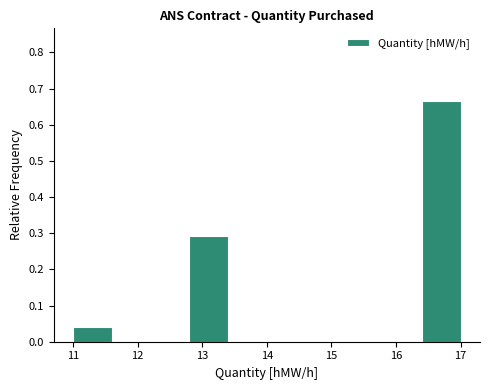

Reading left to right, transcribe this chart: for each bar, give the range it covers on the x-axis and its height. The values are not printed on the chart, so give them approximately, as read against the axis.

11.0 to 11.6: 0.04
11.6 to 12.2: 0
12.2 to 12.8: 0
12.8 to 13.4: 0.29
13.4 to 14.0: 0
14.0 to 14.6: 0
14.6 to 15.2: 0
15.2 to 15.8: 0
15.8 to 16.4: 0
16.4 to 17.0: 0.67